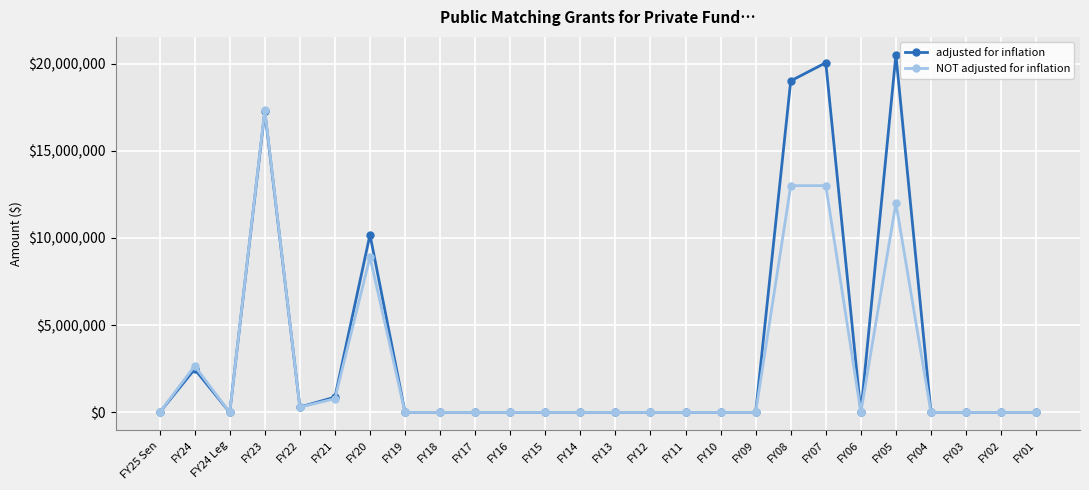

What is the label of the 7th point from the right?

FY07